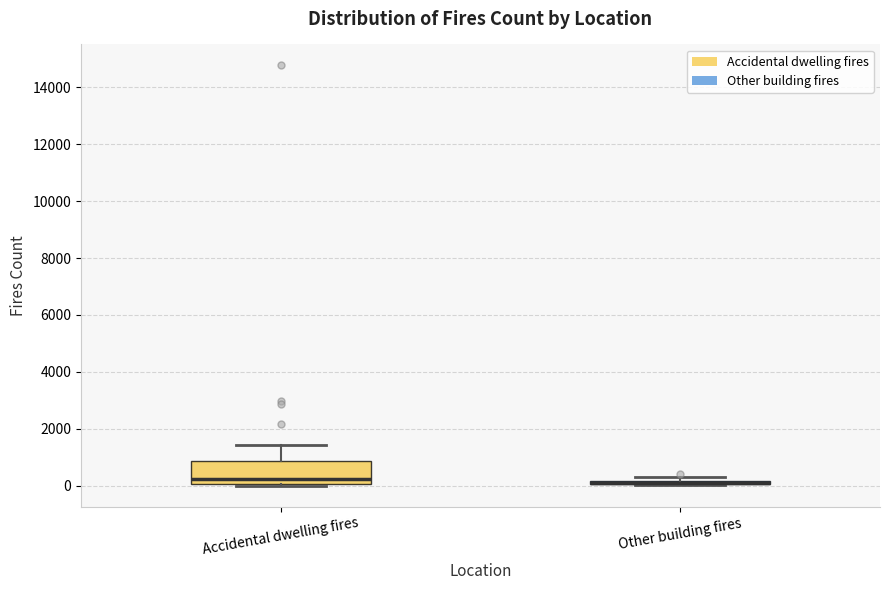

Where is the lower edge of the box for Other building fires on the y-axis? The values are not printed on the chart, so give them approximately, as read against the axis.

0